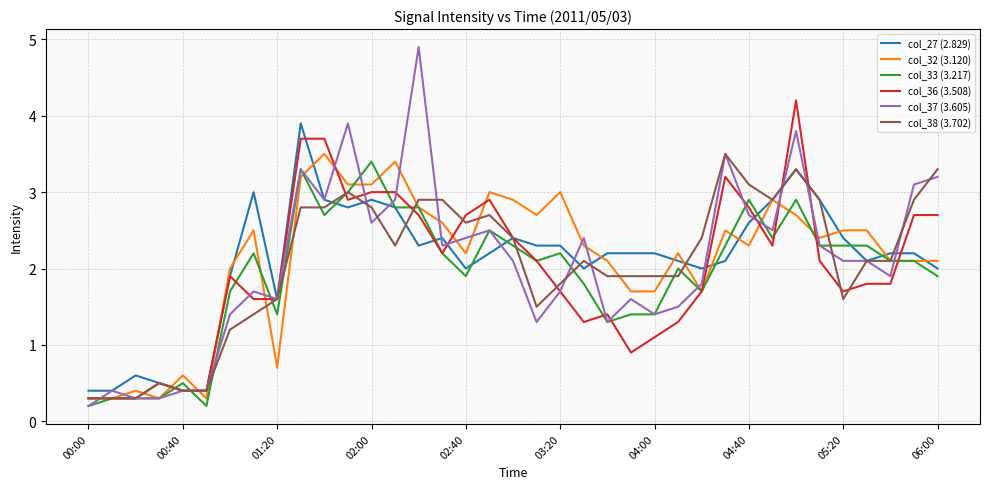

Which series has the widest spread of values?

col_37 (3.605)